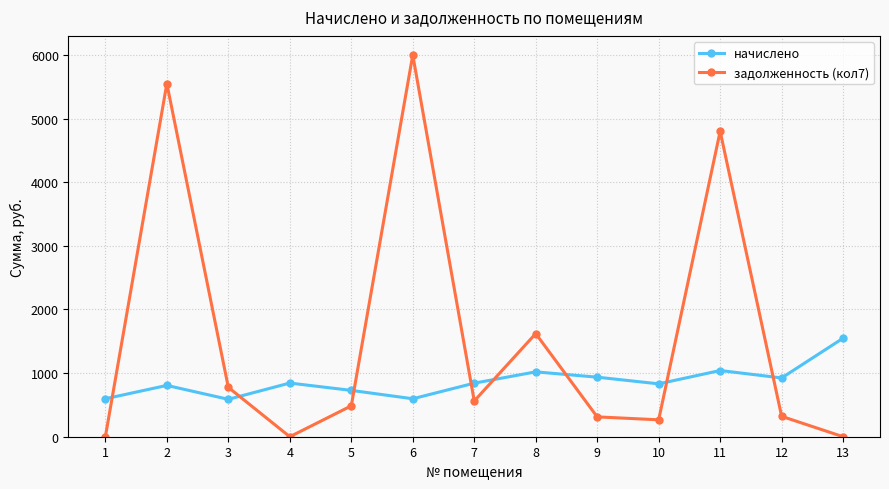

How many data points in задолженность (кол7) are less than 485?

6